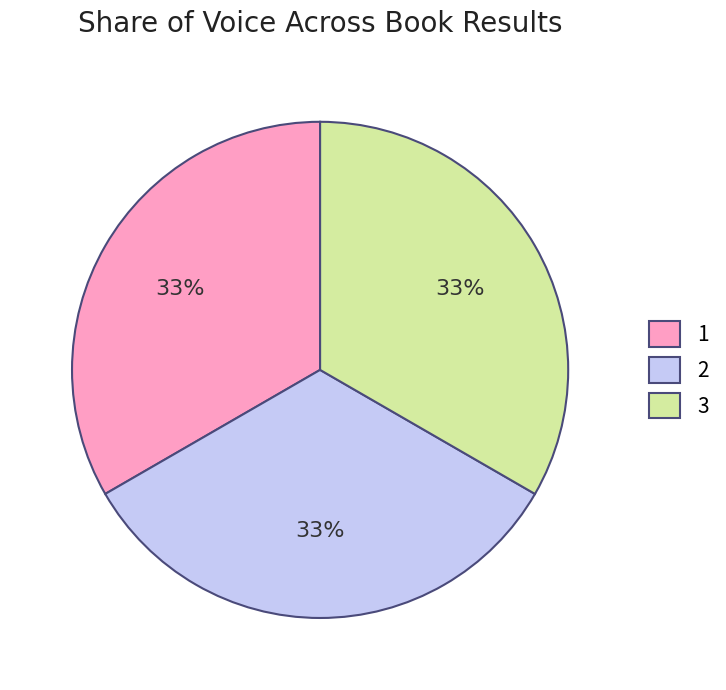

Do 2 and 3 together represent more than half of the pie?

Yes